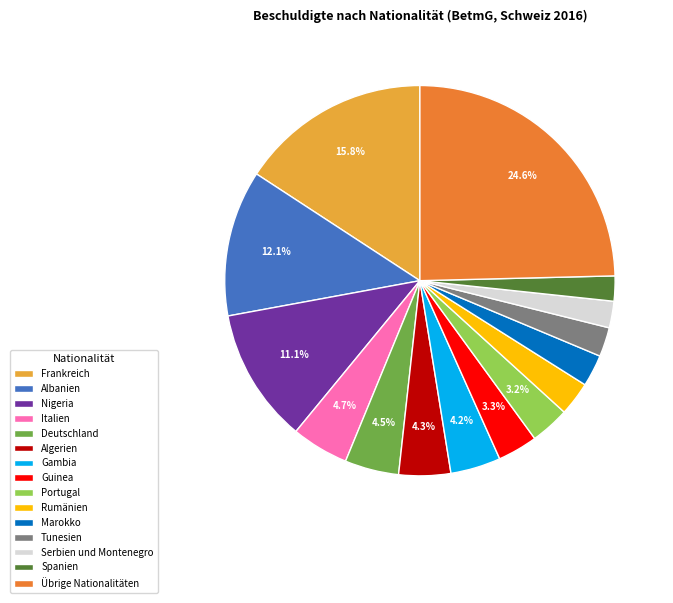

To the nearest percent, what is the difference between the largest and smallest slice percentages?

23%